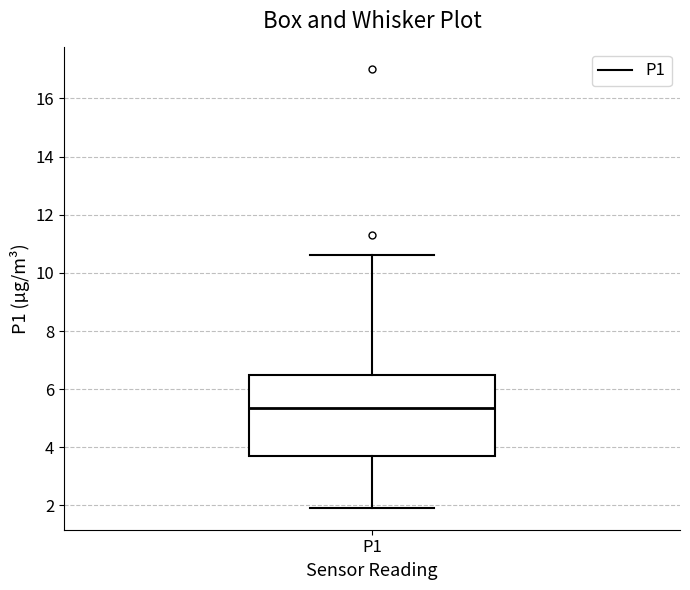

Transcribe this box plot: give where the median line is, the range the box spans, and where the two whiskers end, as read against the y-axis. The values are not printed on the chart, so give them approximately, as read against the axis.

median 5.4, box 3.6 to 6.6, whiskers 2.0 to 10.6